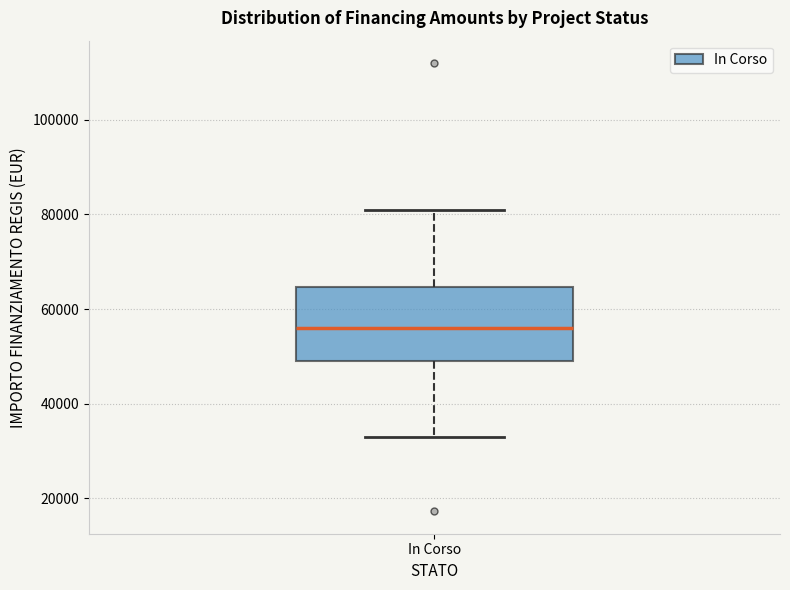

Transcribe this box plot: give where the median line is, the range the box spans, and where the two whiskers end, as read against the y-axis. The values are not printed on the chart, so give them approximately, as read against the axis.

median 56000, box 50000 to 64000, whiskers 32000 to 80000